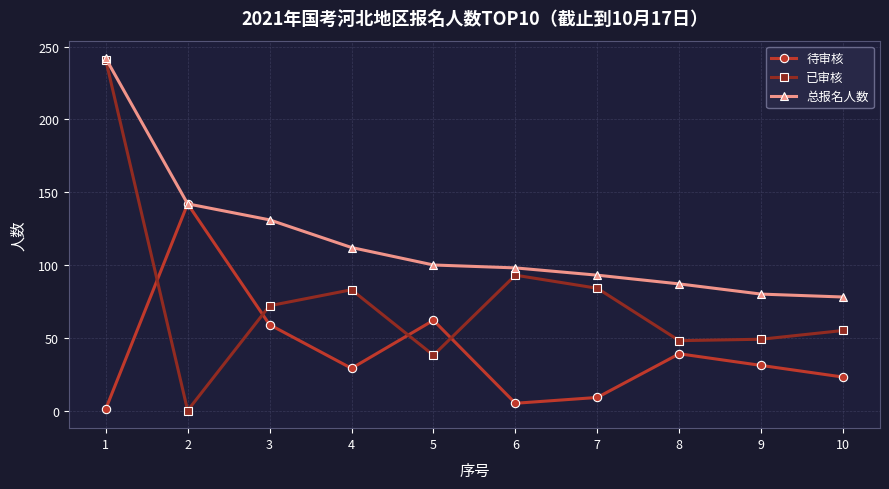

The 总报名人数 series shows 349 at 1. True or false?

False